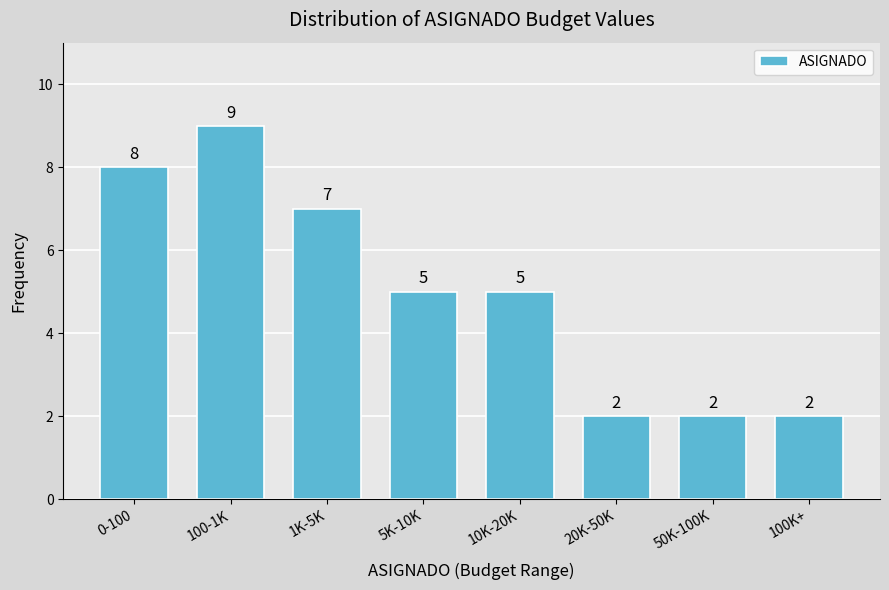

Reading left to right, transcribe all the data shown in this chart.

0-100=8	100-1K=9	1K-5K=7	5K-10K=5	10K-20K=5	20K-50K=2	50K-100K=2	100K+=2